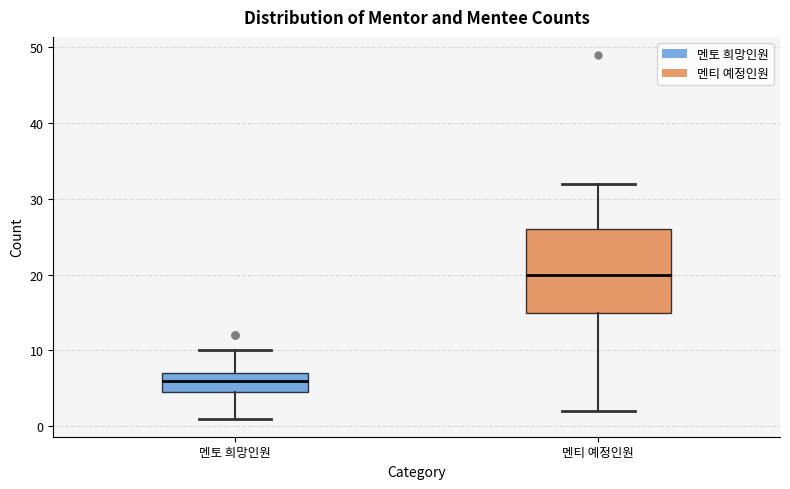

Which box's median line is the lowest?

멘토 희망인원